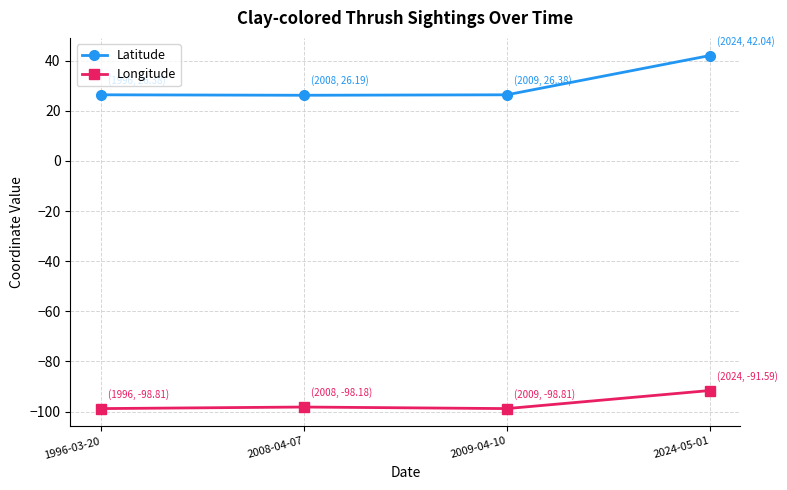

Which series has the widest spread of values?

Latitude